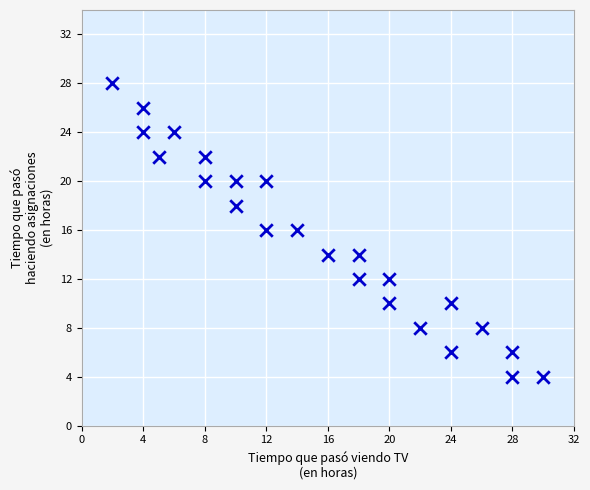

What is the range of X values (max minus min)?

28